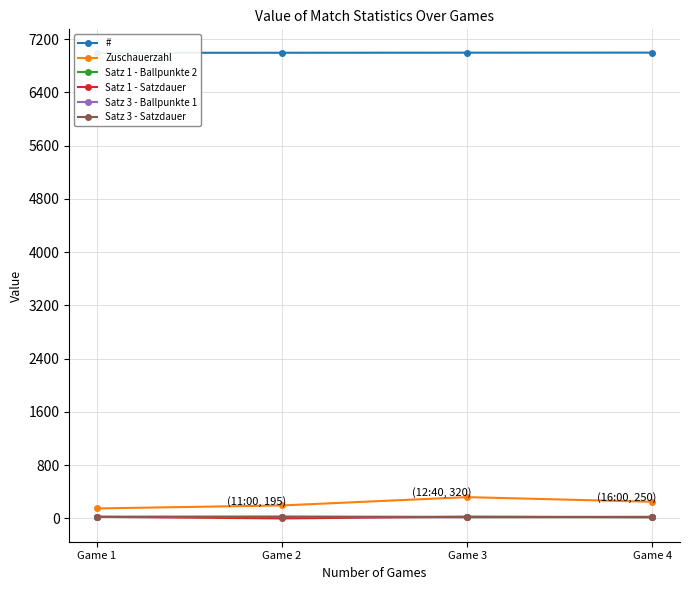

Is it true that Satz 1 - Satzdauer equals 26 at Game 3?

True